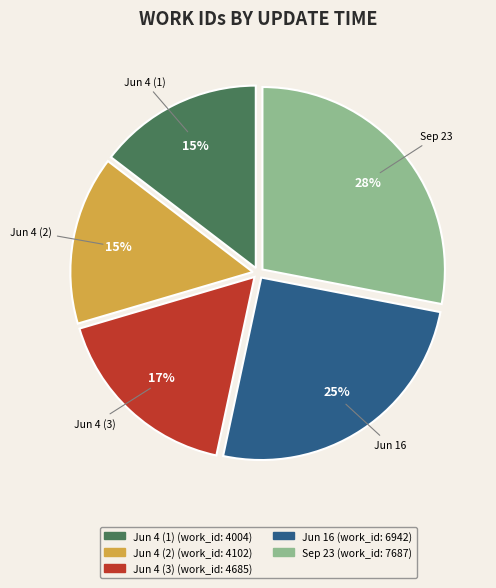

To the nearest percent, what is the average slice percentage?

20%